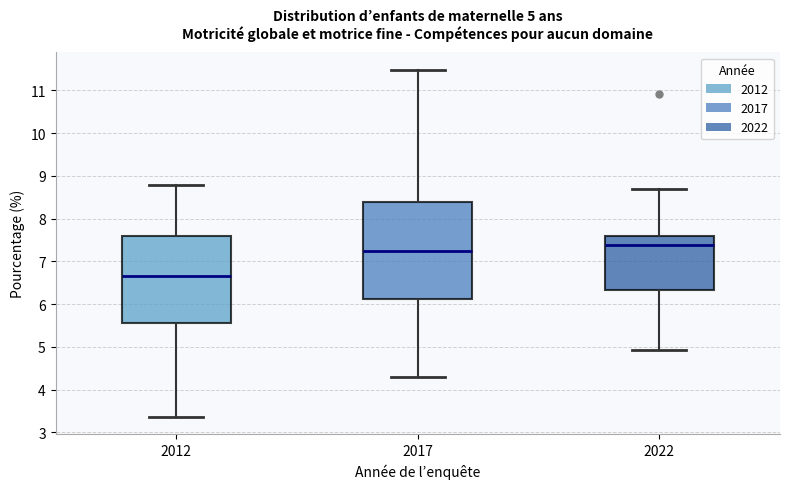

Which box has the lowest median line?

2012